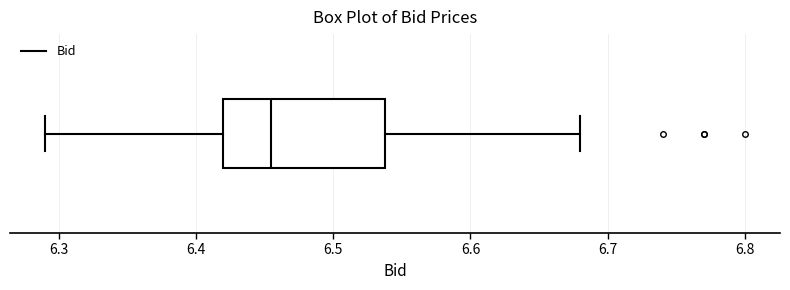

Where is the left edge of the box on the x-axis? The values are not printed on the chart, so give them approximately, as read against the axis.

6.42